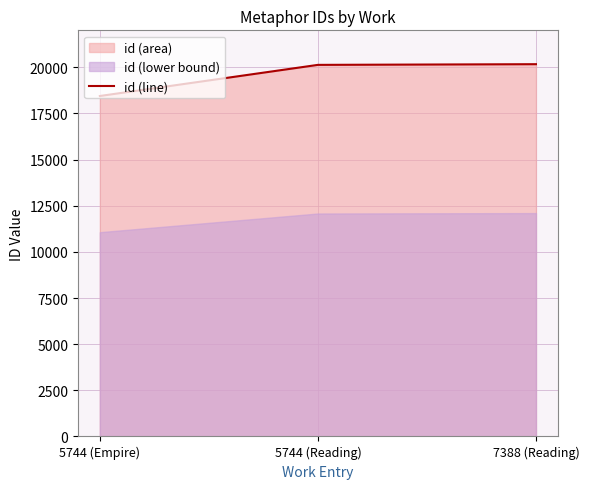

Approximately how many times larger is the value at 5744 (Reading) compared to 7388 (Reading)?

1.0